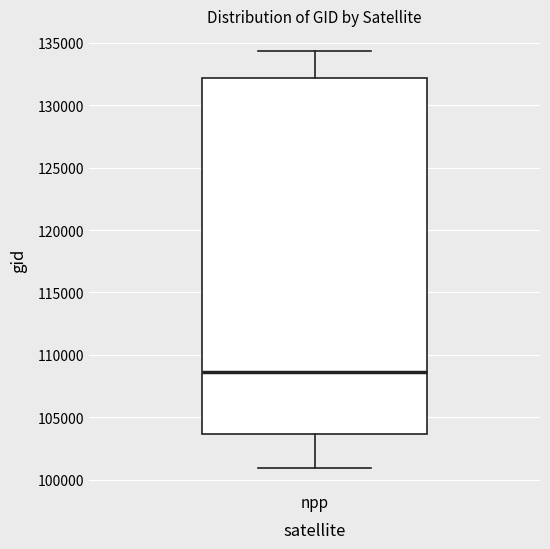

Where does the median line of the box for npp sit on the y-axis? The values are not printed on the chart, so give them approximately, as read against the axis.

108500